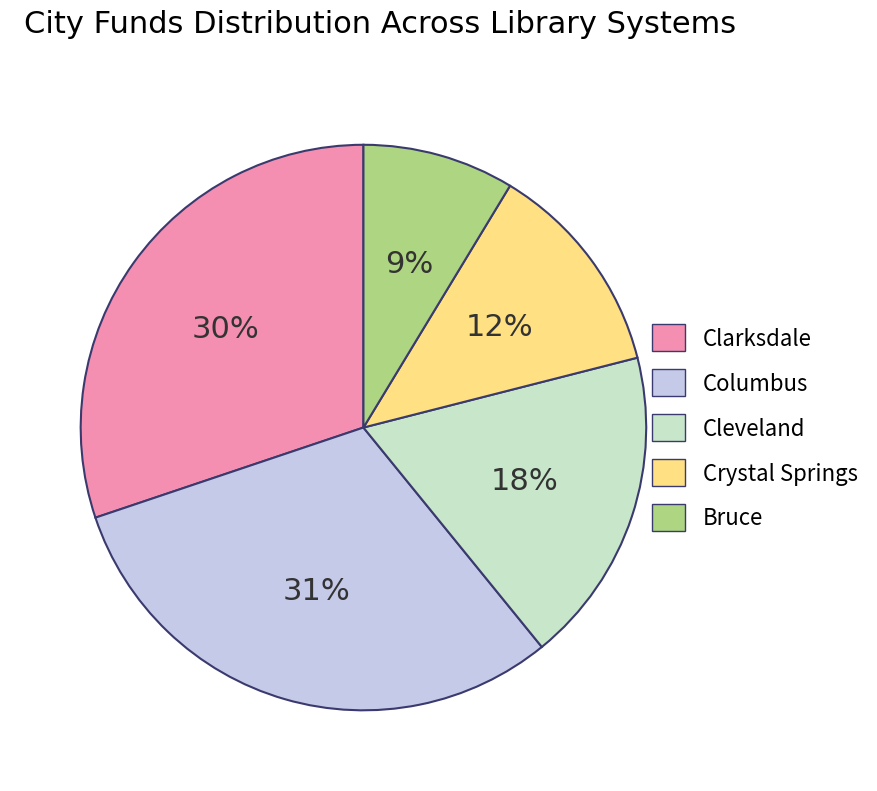

How many segments does this pie chart have?

5